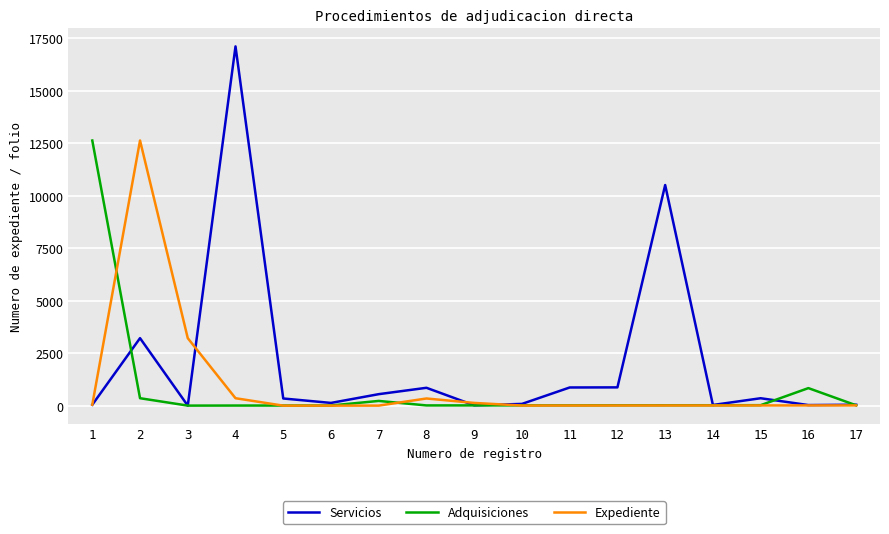

At which category is the sum across all series the highest?

4